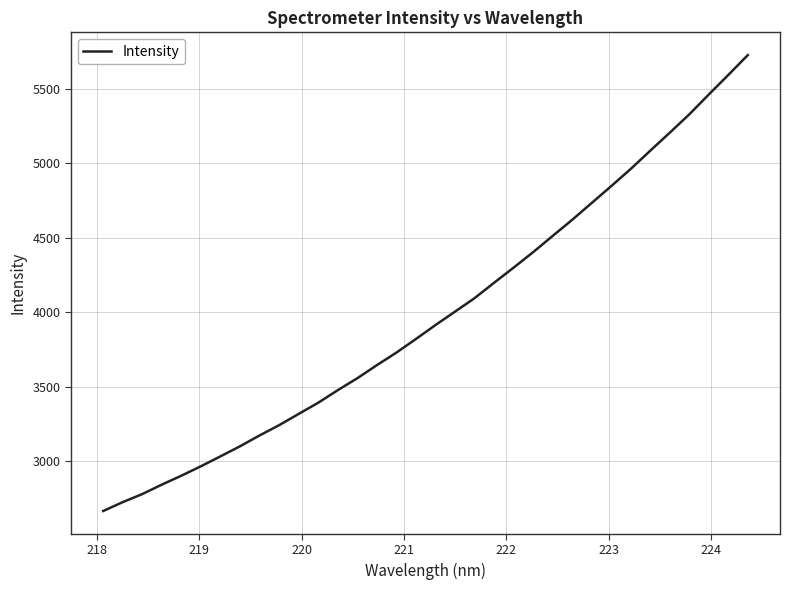

What is the average value?

3981.9